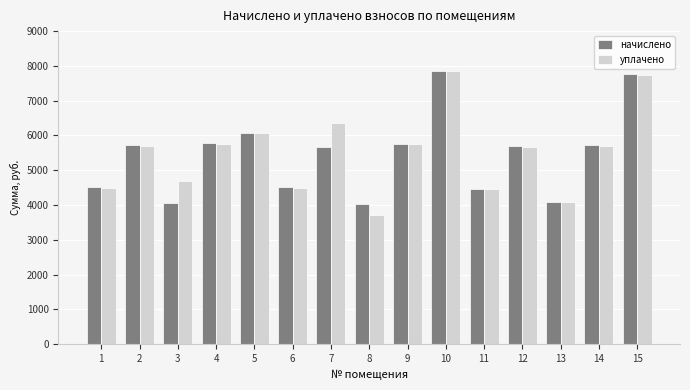

How many bars are there in total?

30